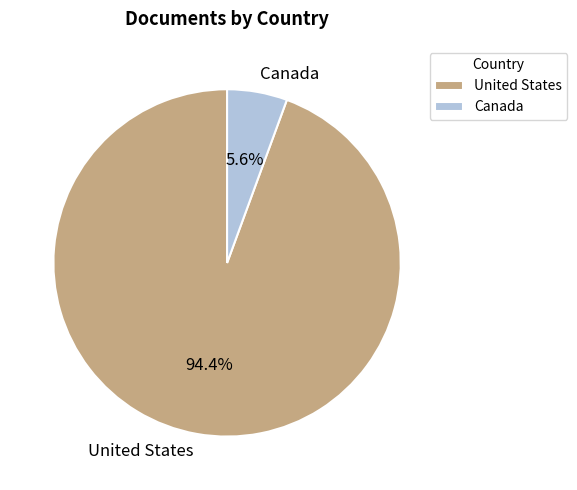

What is the largest slice in the pie chart?

United States